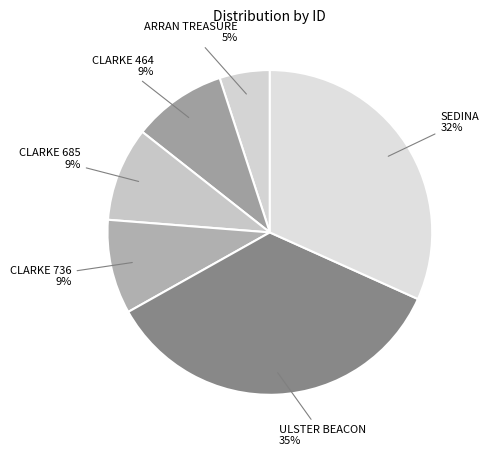

To the nearest percent, what portion does CLARKE 685 represent?

9%